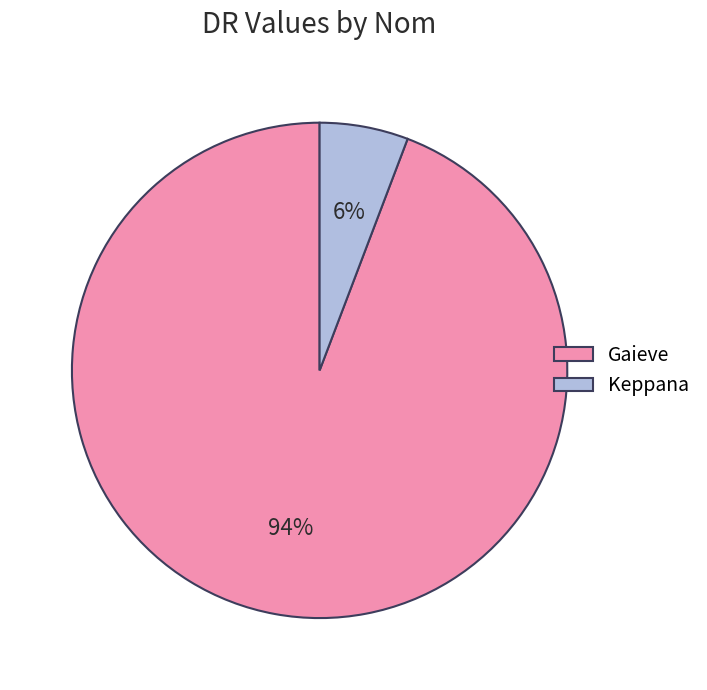

Which has a higher value, Gaieve or Keppana?

Gaieve